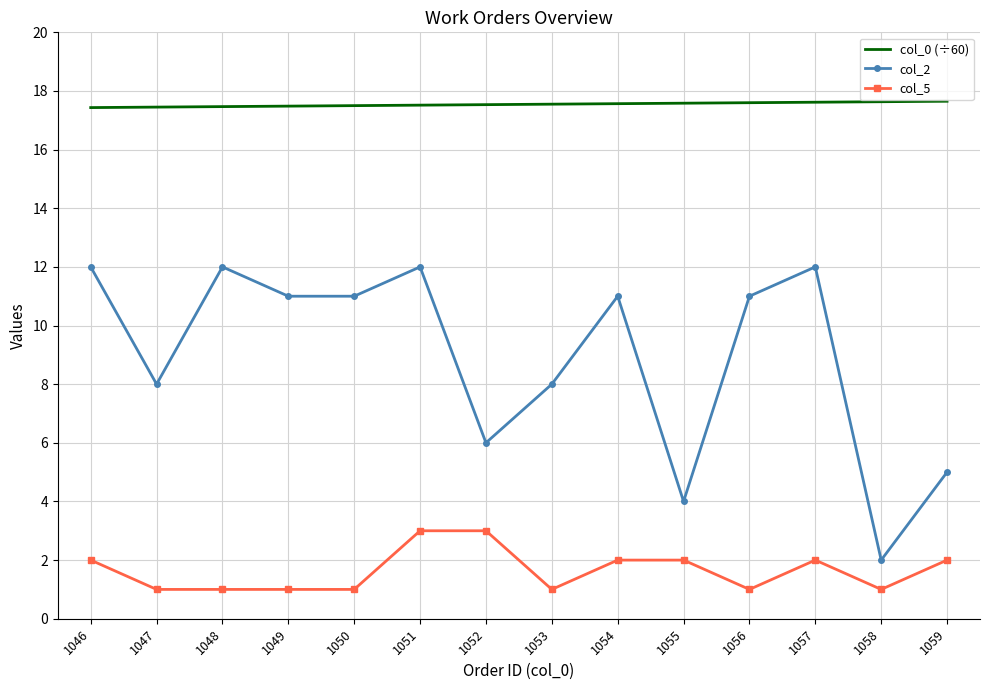

What is the sum of all col_5 values?

23.0